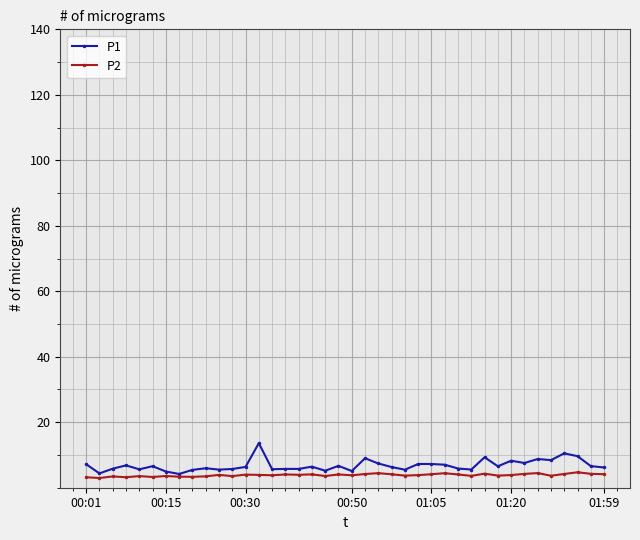

What is the smallest value displayed?

3.0